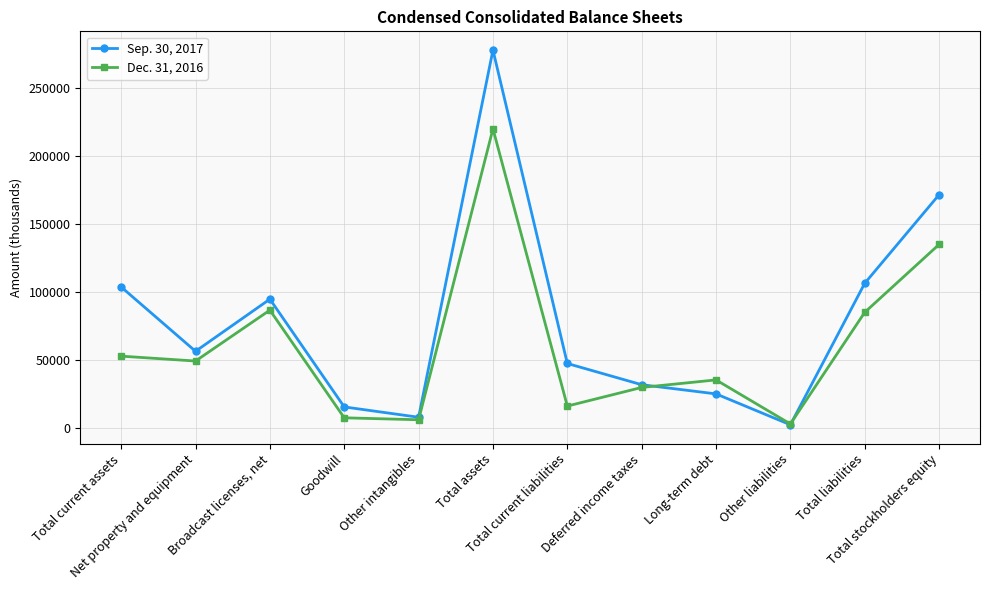

At which category does the chart reach its minimum across all series?

Other liabilities